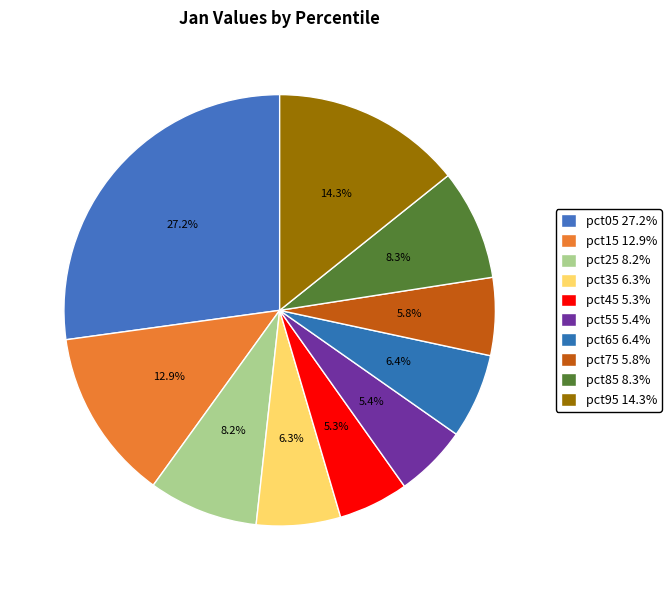

To the nearest percent, what is the average slice percentage?

10%